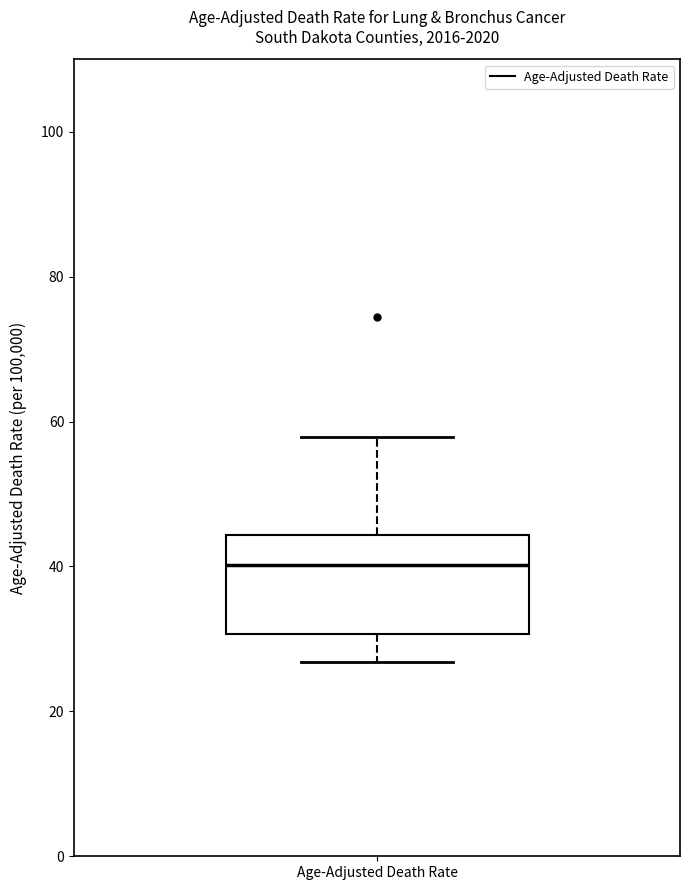

Where does the lower whisker of the box for Age-Adjusted Death Rate end on the y-axis? The values are not printed on the chart, so give them approximately, as read against the axis.

26